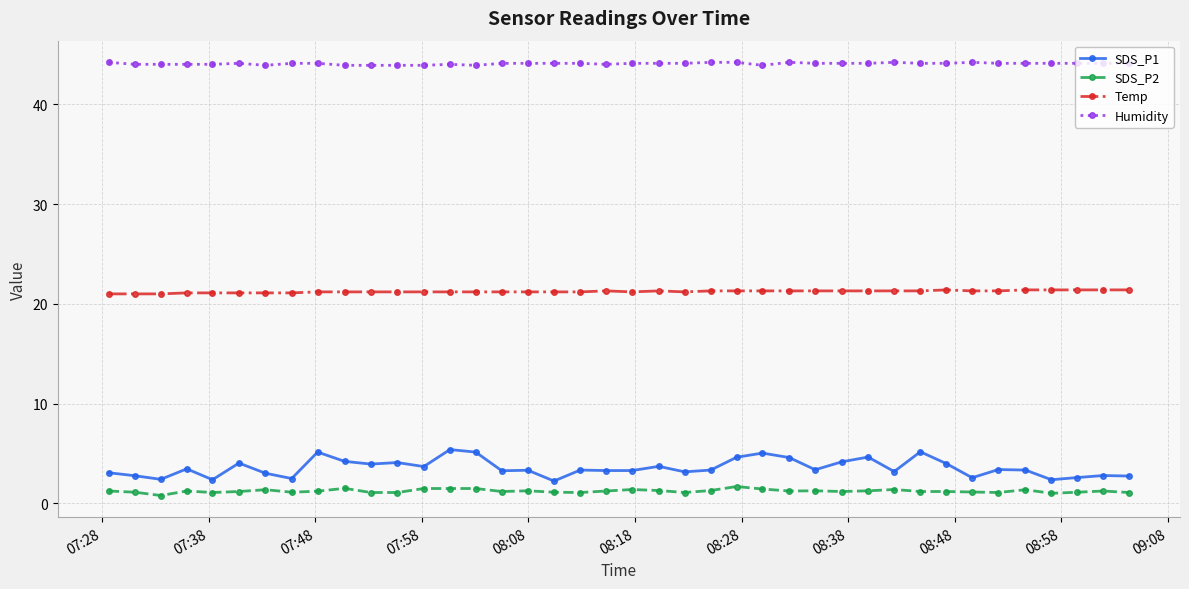

Which series has the widest spread of values?

SDS_P1